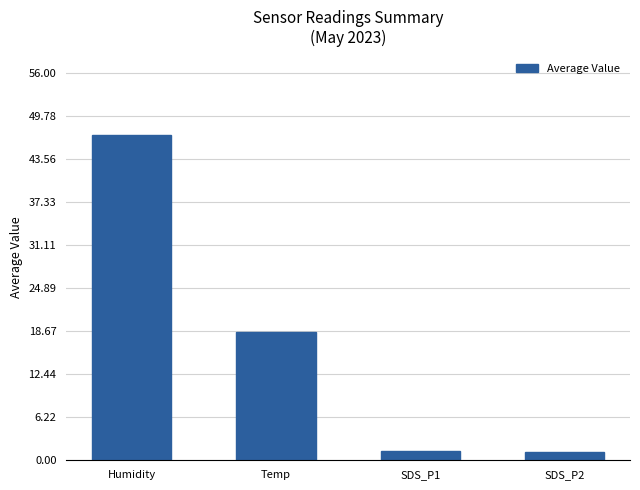

How many values exceed 18?

2